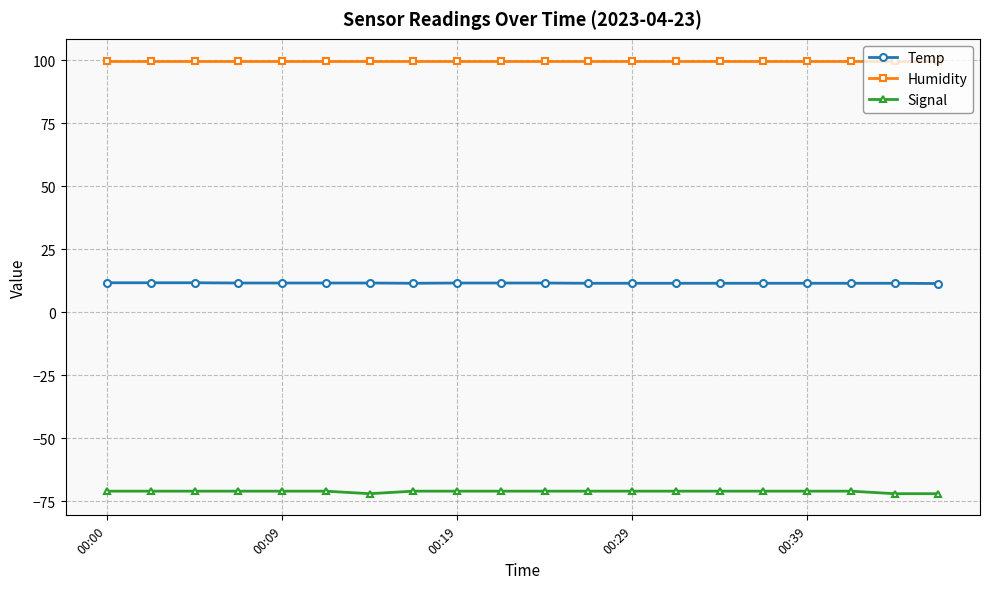

What is the maximum value for Temp?

11.7